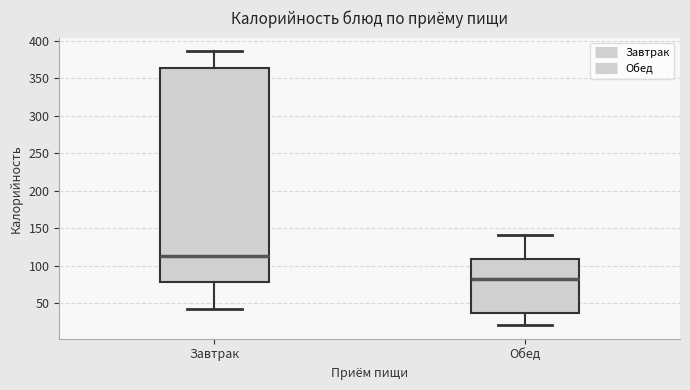

Which box has the lowest median line?

Обед